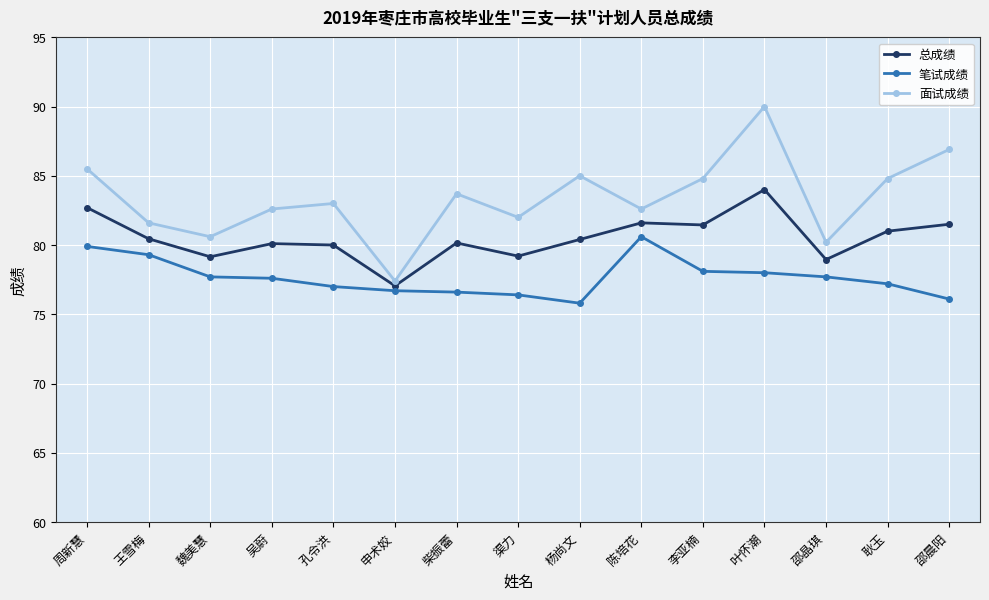

What is the greatest value displayed?

90.0